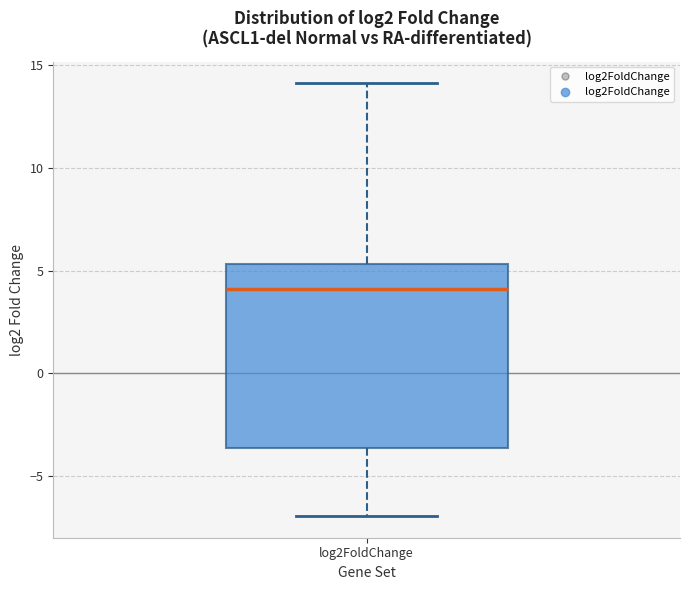

Transcribe this box plot: give where the median line is, the range the box spans, and where the two whiskers end, as read against the y-axis. The values are not printed on the chart, so give them approximately, as read against the axis.

median 4.0, box -3.5 to 5.5, whiskers -7.0 to 14.0